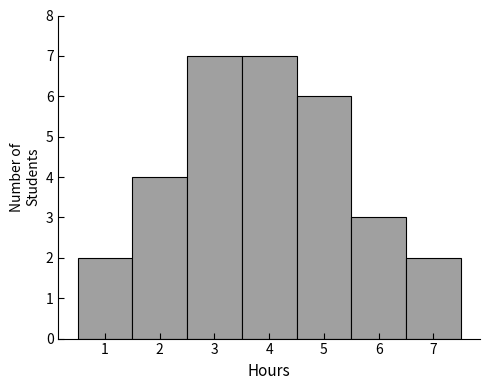

Reading left to right, transcribe this chart: for each bar, give the range it covers on the x-axis and its height. The values are not printed on the chart, so give them approximately, as read against the axis.

0.5 to 1.5: 2
1.5 to 2.5: 4
2.5 to 3.5: 7
3.5 to 4.5: 7
4.5 to 5.5: 6
5.5 to 6.5: 3
6.5 to 7.5: 2